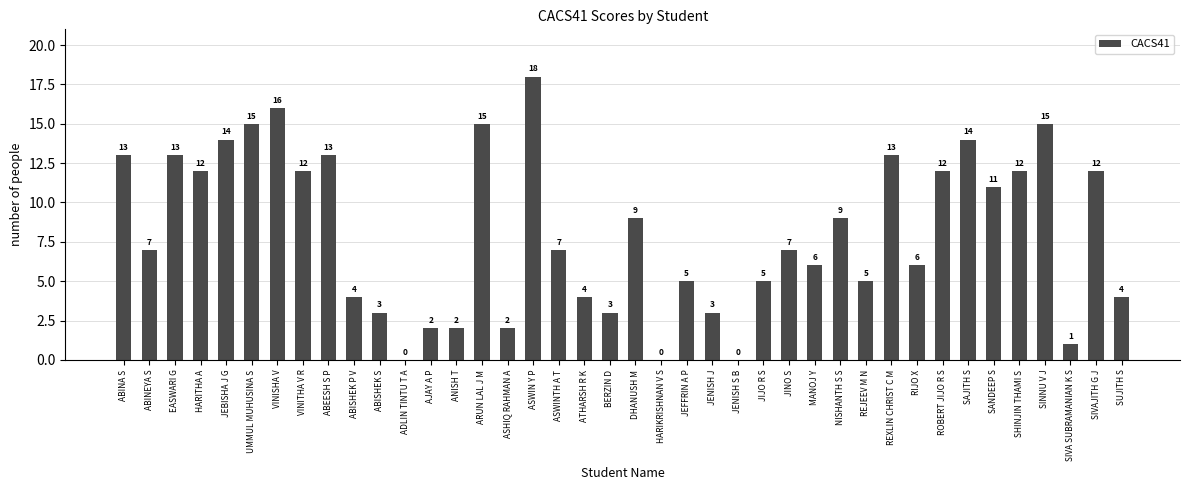

What is the sum of all values?

324